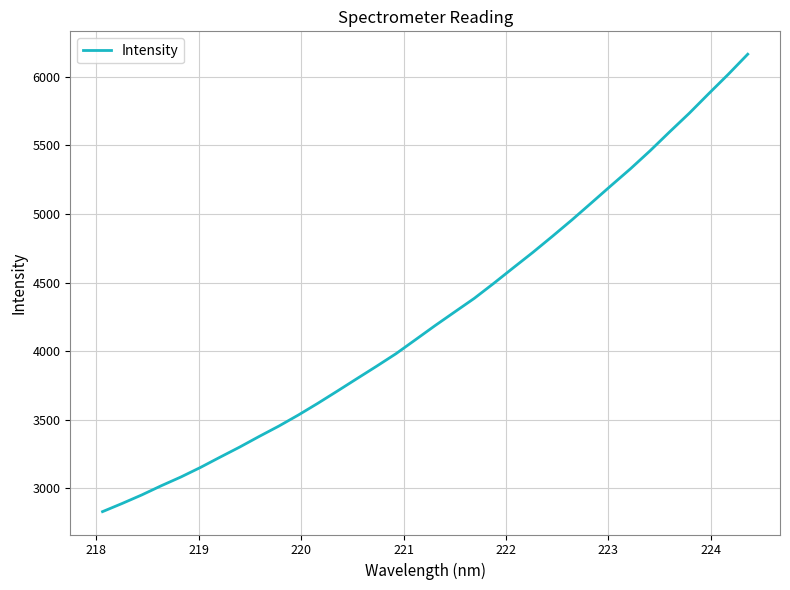

What is the smallest value displayed?

2828.8